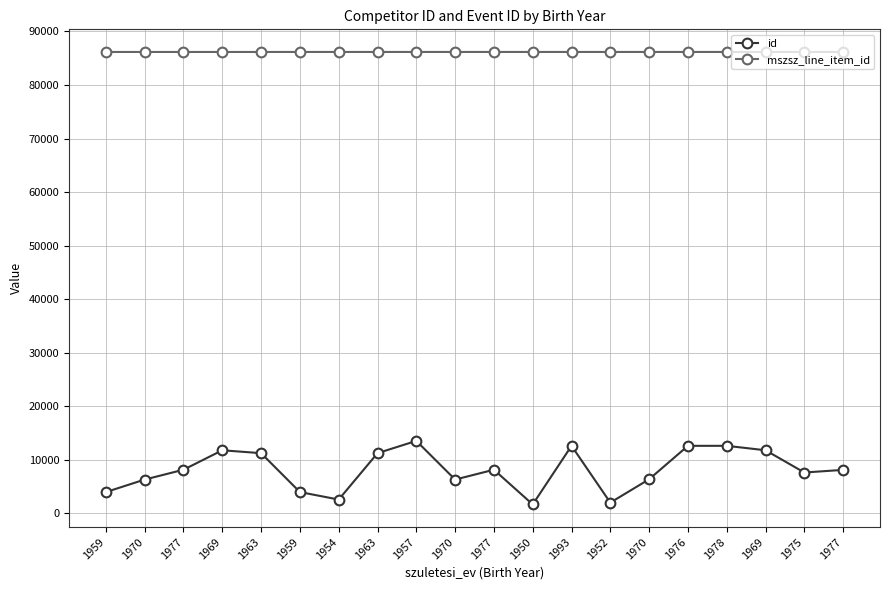

At which category is the sum across all series the highest?

1957